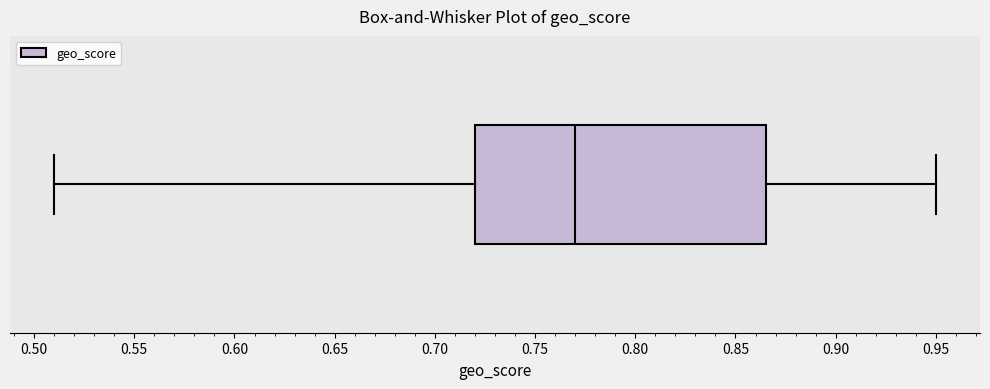

Transcribe this box plot: give where the median line is, the range the box spans, and where the two whiskers end, as read against the x-axis. The values are not printed on the chart, so give them approximately, as read against the axis.

median 0.770, box 0.720 to 0.865, whiskers 0.510 to 0.950